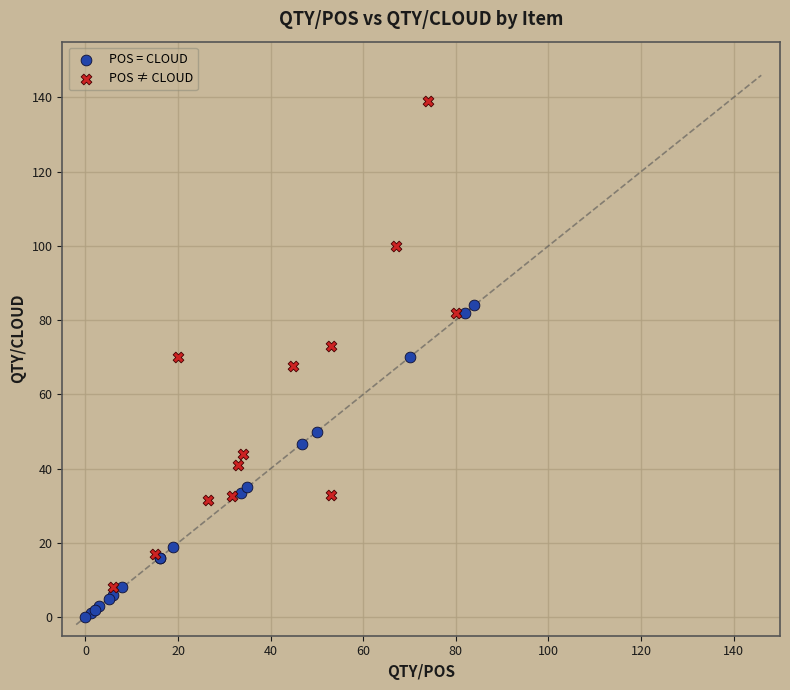

Which series contains the lowest Y value?

POS = CLOUD